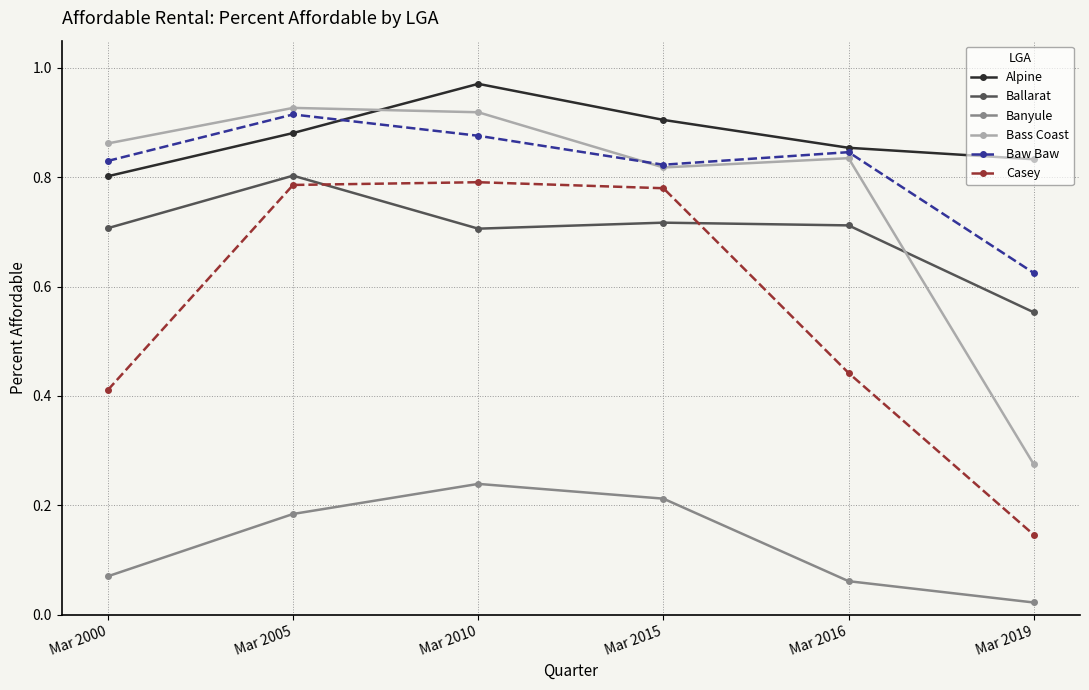

Between Mar 2000 and Mar 2005, which series saw the biggest shift?

Casey